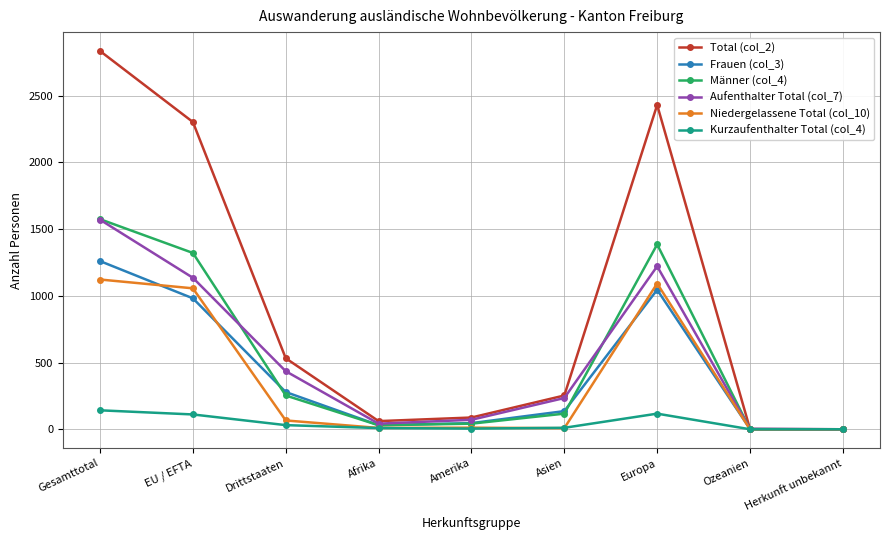

At how many categories does at least one series exceed 1767?

3